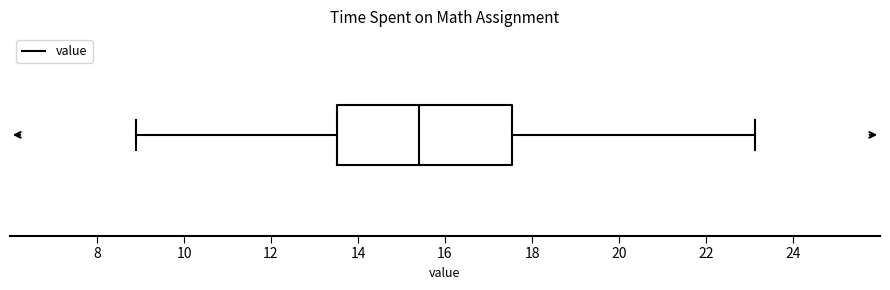

Read this box plot against the x-axis: the position of the median line, the range covered by the box, and the ends of both whiskers. The values are not printed on the chart, so give them approximately, as read against the axis.

median 15.4, box 13.6 to 17.6, whiskers 9.0 to 23.2